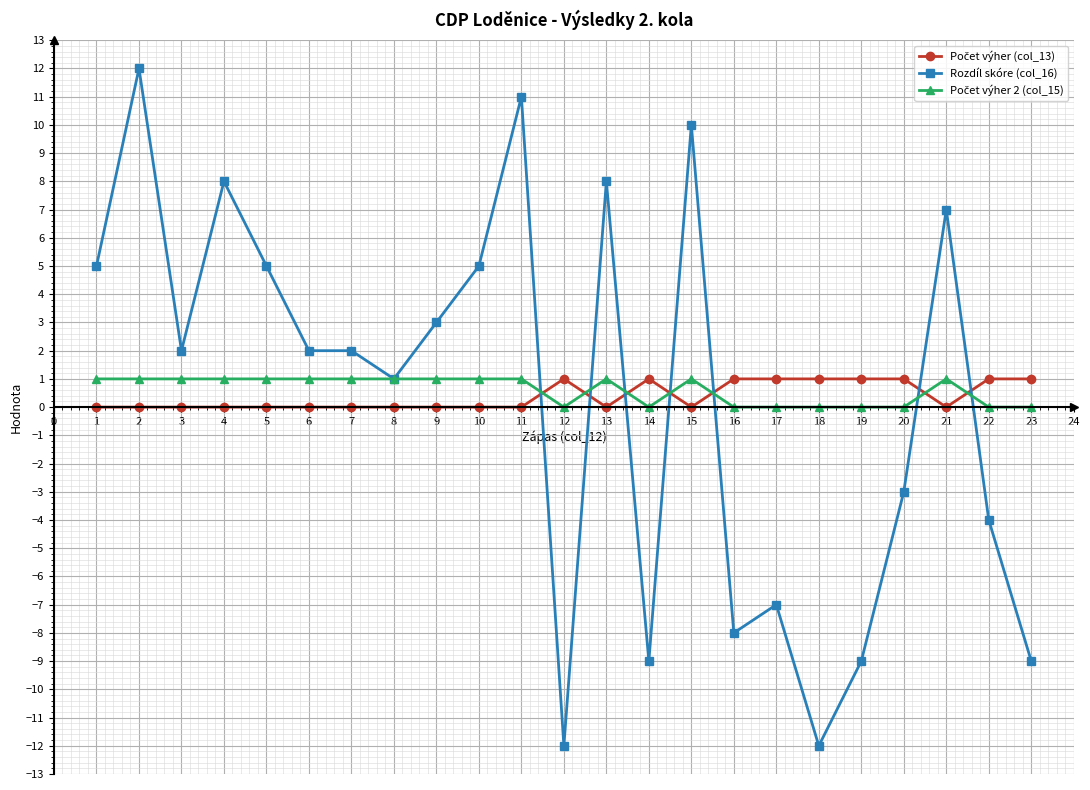

What is the maximum value for Rozdíl skóre (col_16)?

12